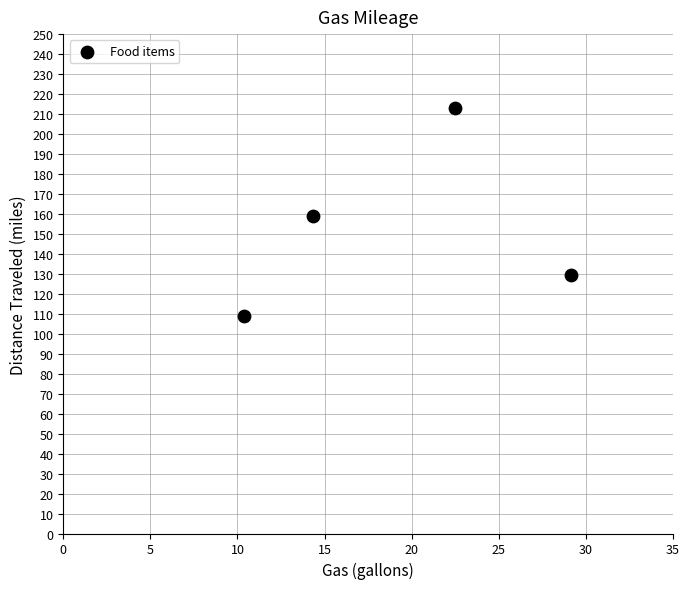

What is the average Y value?

152.7